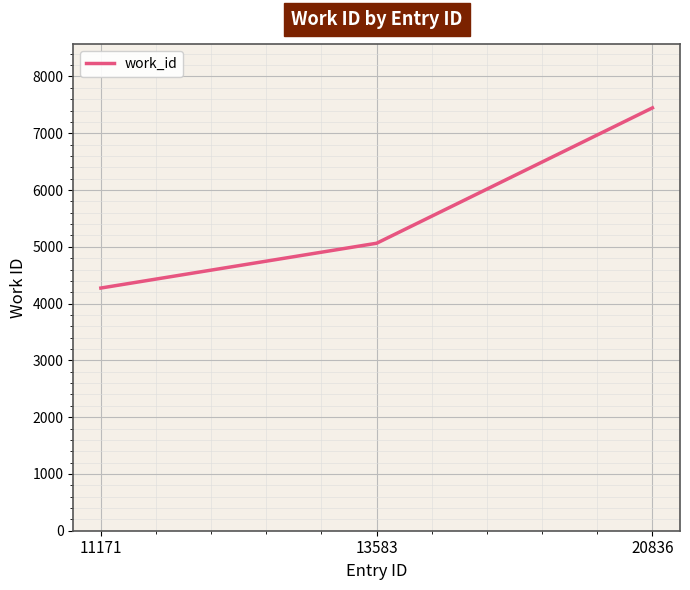

Does the chart display data point markers on the line(s)?

No